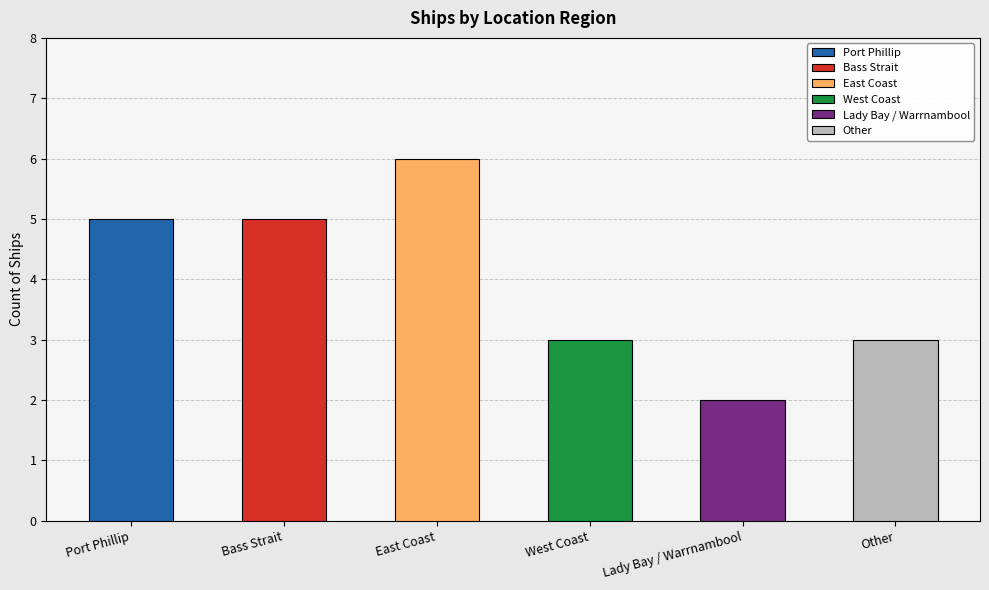

The chart shows a value of 2 at Lady Bay / Warrnambool. True or false?

True